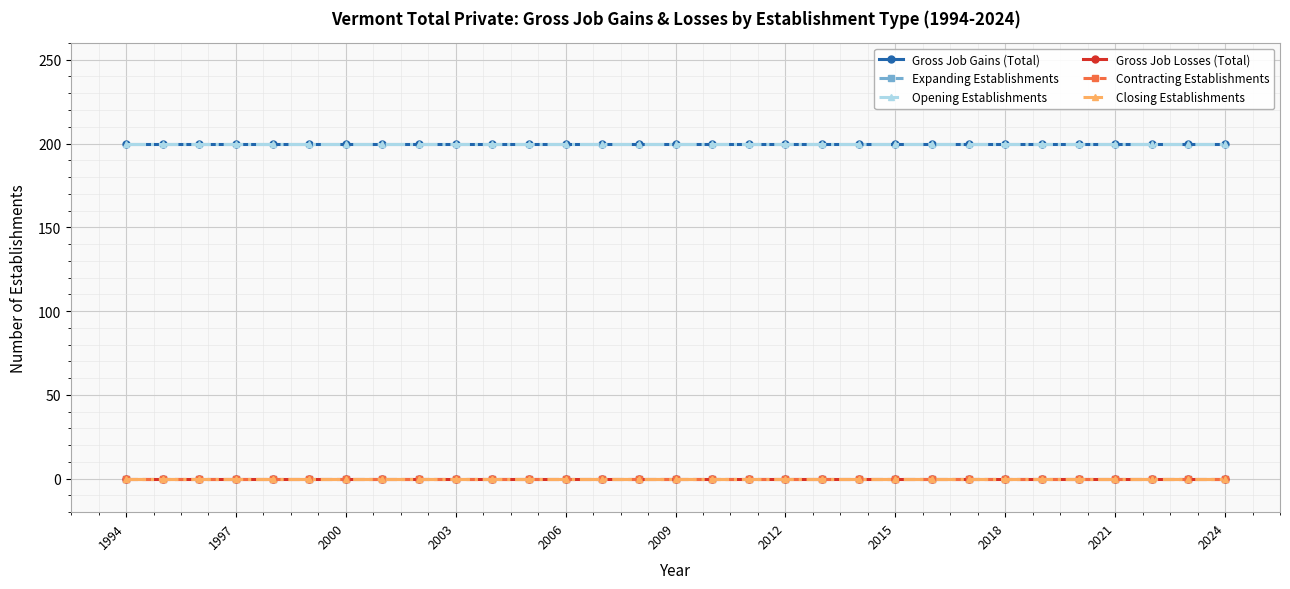

At which label does Closing Establishments reach its minimum?

1994